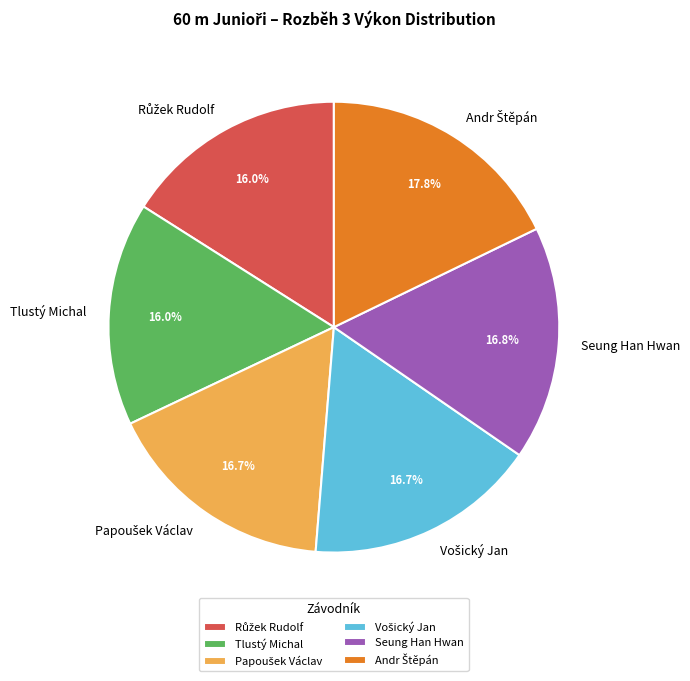

Does Seung Han Hwan represent more than half of the total?

No